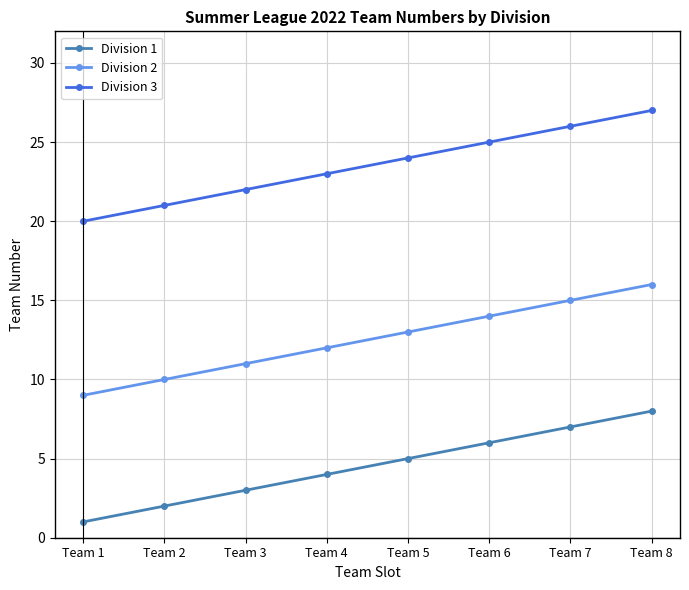

How many categories are shown in the chart?

8